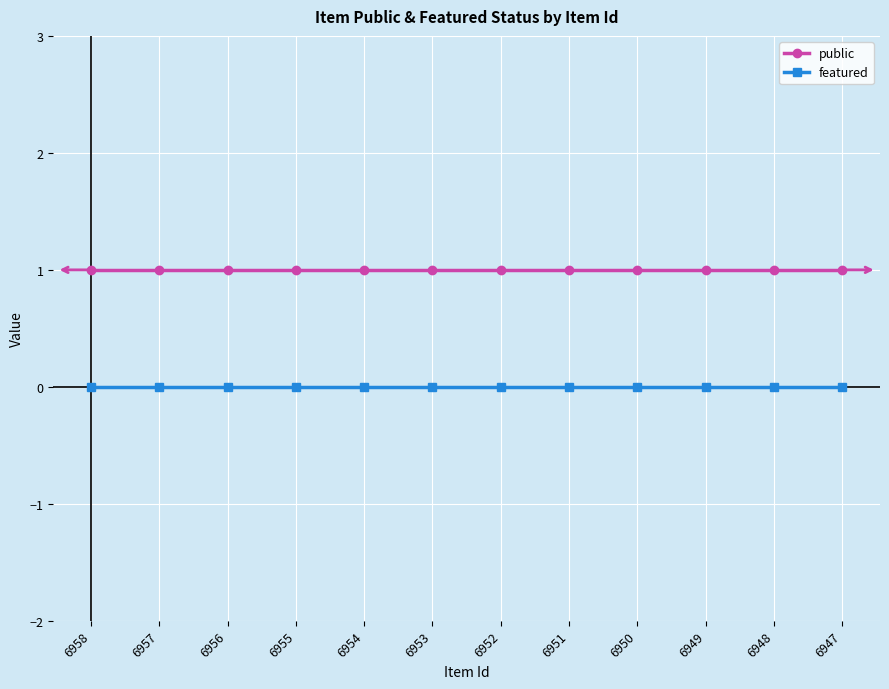

What are all the series names shown in the legend?

public, featured